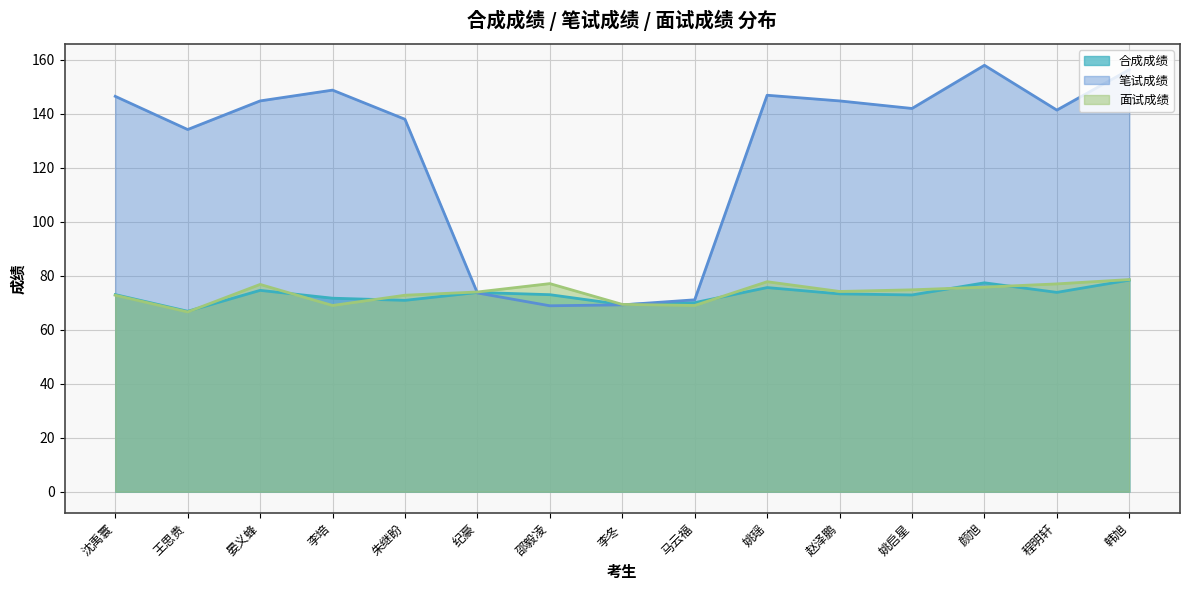

Reading left to right, what are all the values shown in this chart?

合成成绩: 73.0	66.8	74.6	71.7	70.9	73.8	73.0	69.3	70.0	75.6	73.3	72.9	77.4	73.8	78.4
笔试成绩: 146.5	134.2	144.8	148.8	138.0	73.6	68.9	69.2	71.1	146.9	144.8	142.0	158.0	141.4	156.4
面试成绩: 72.8	66.6	76.8	69.0	72.8	74.0	77.1	69.4	69.0	77.8	74.2	74.8	75.8	77.0	78.6